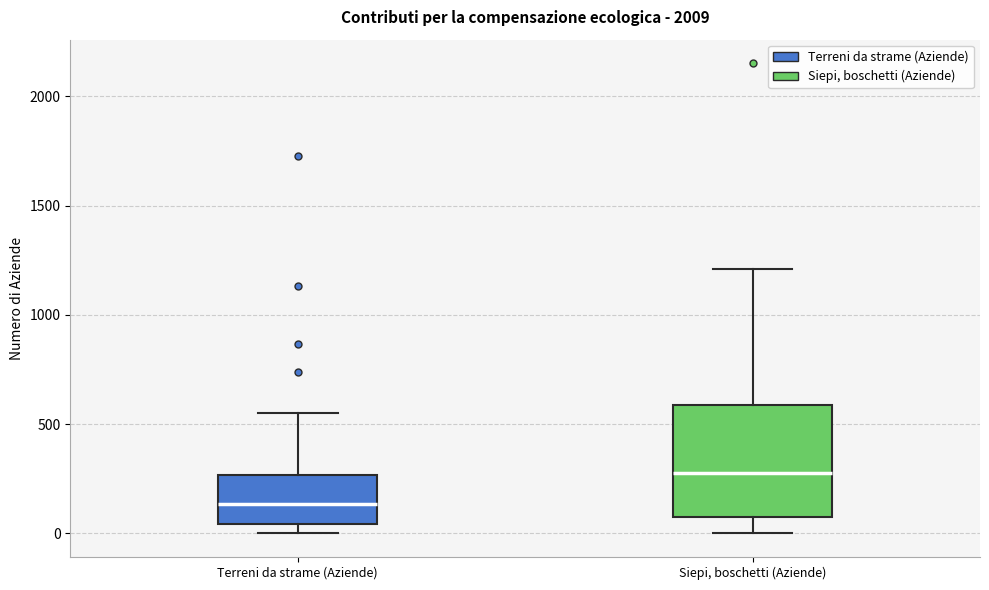

Which box has the lowest median line?

Terreni da strame (Aziende)